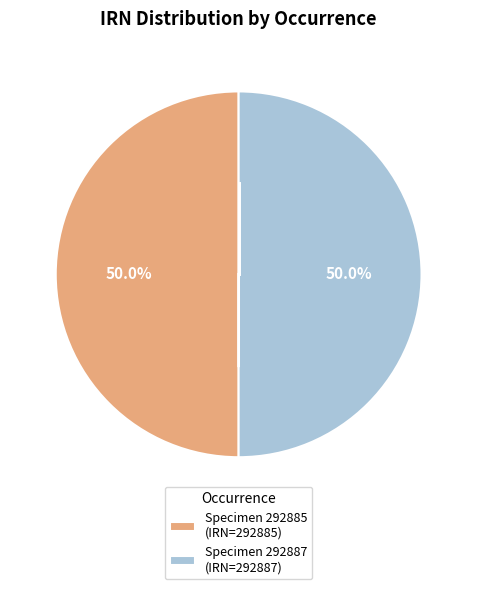

What is the ratio of the value at Specimen 292885 (IRN=292885) to the value at Specimen 292887 (IRN=292887)?

1.0